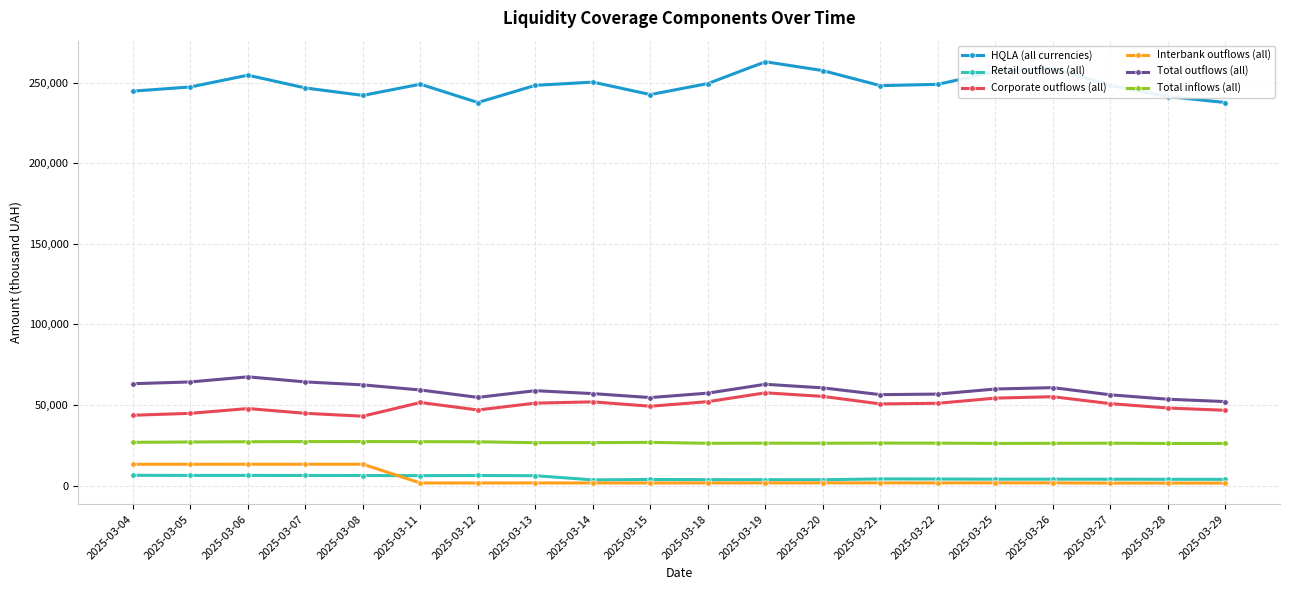

Does the chart have visible grid lines?

Yes